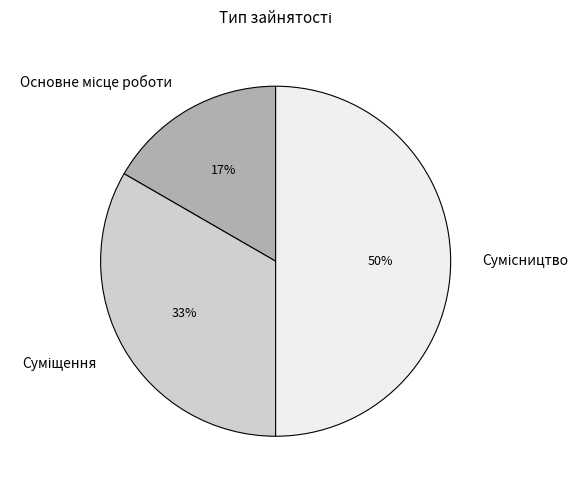

How many segments does this pie chart have?

3